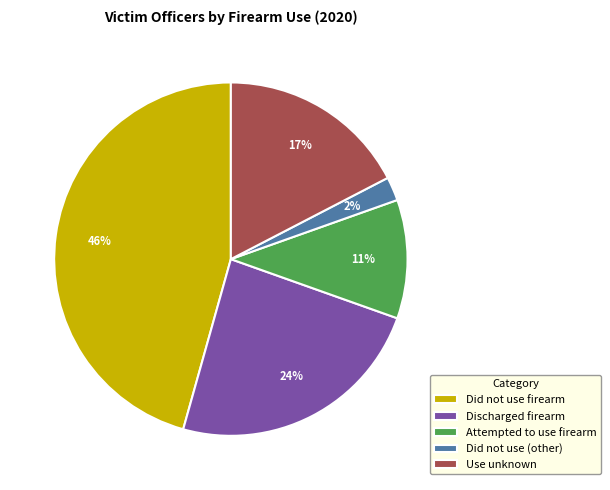

What is the smallest slice in the pie chart?

Did not use (other)